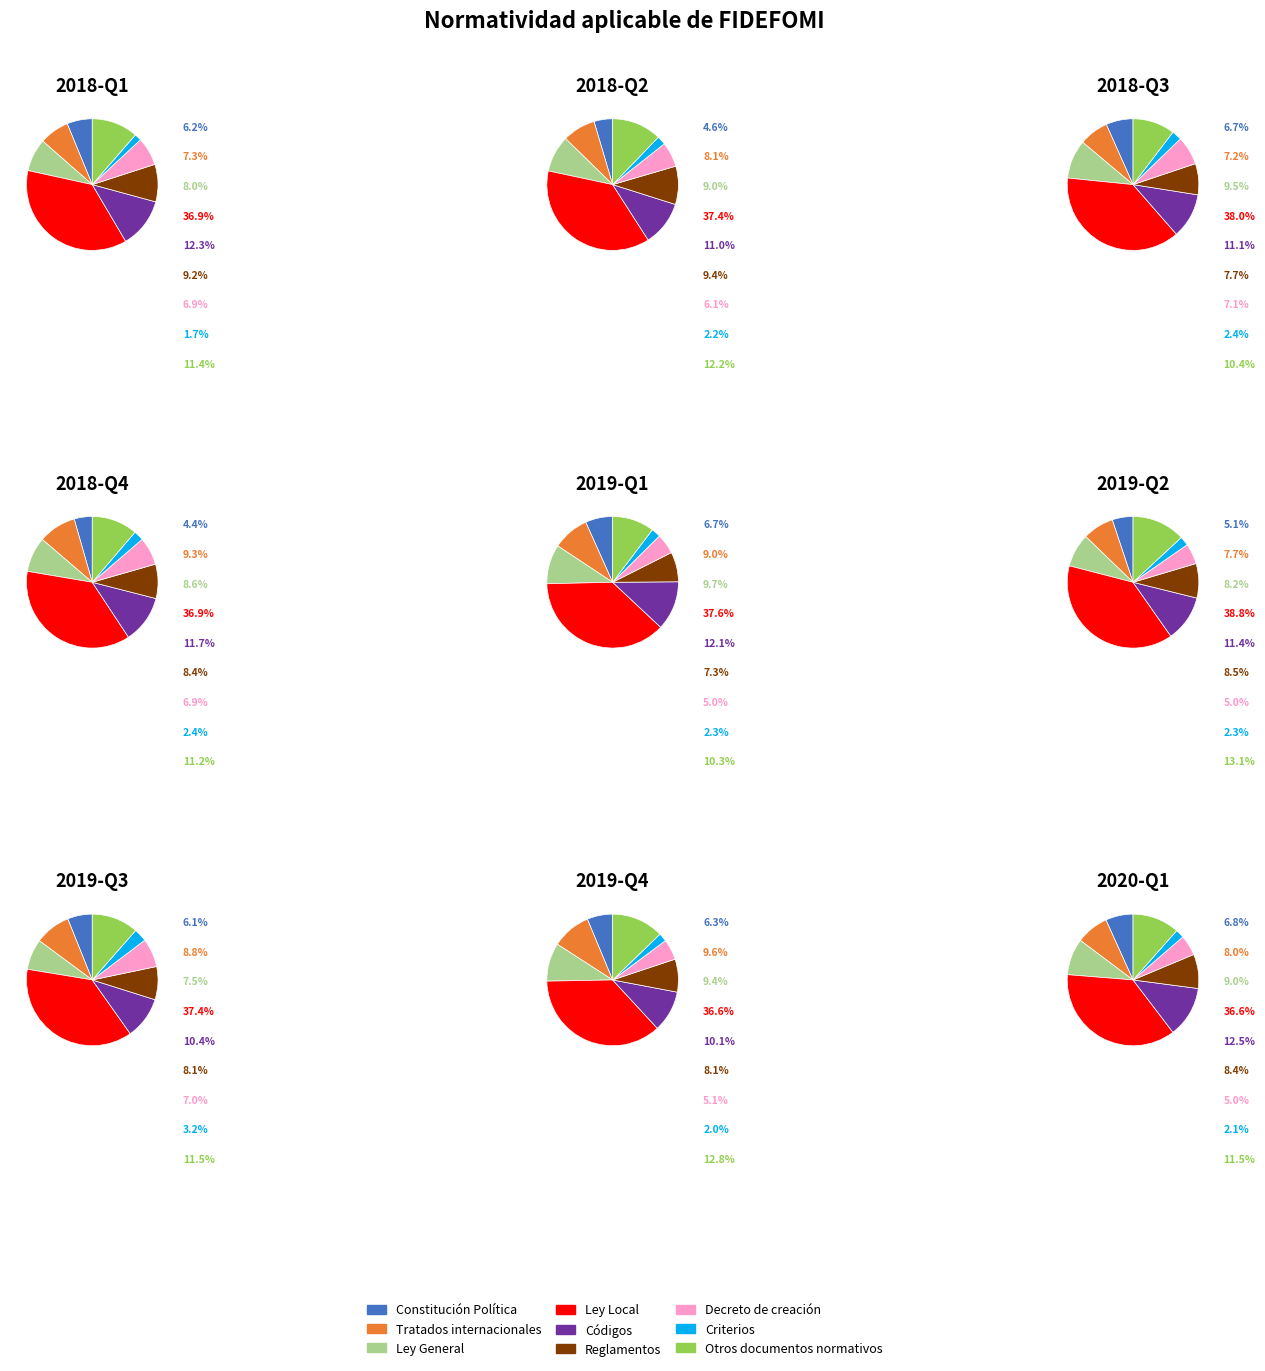

Is it true that Tratados internacionales is 9% of the pie?

True